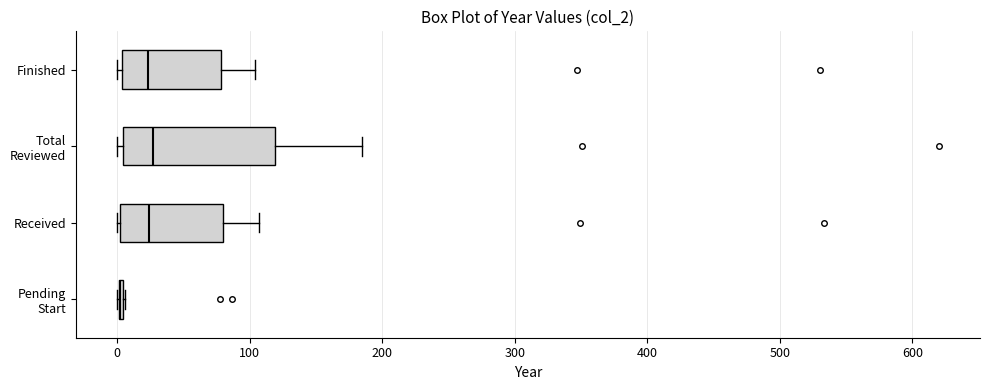

Comparing the boxes themselves (not the whiskers), which one is the widest?

Total Reviewed